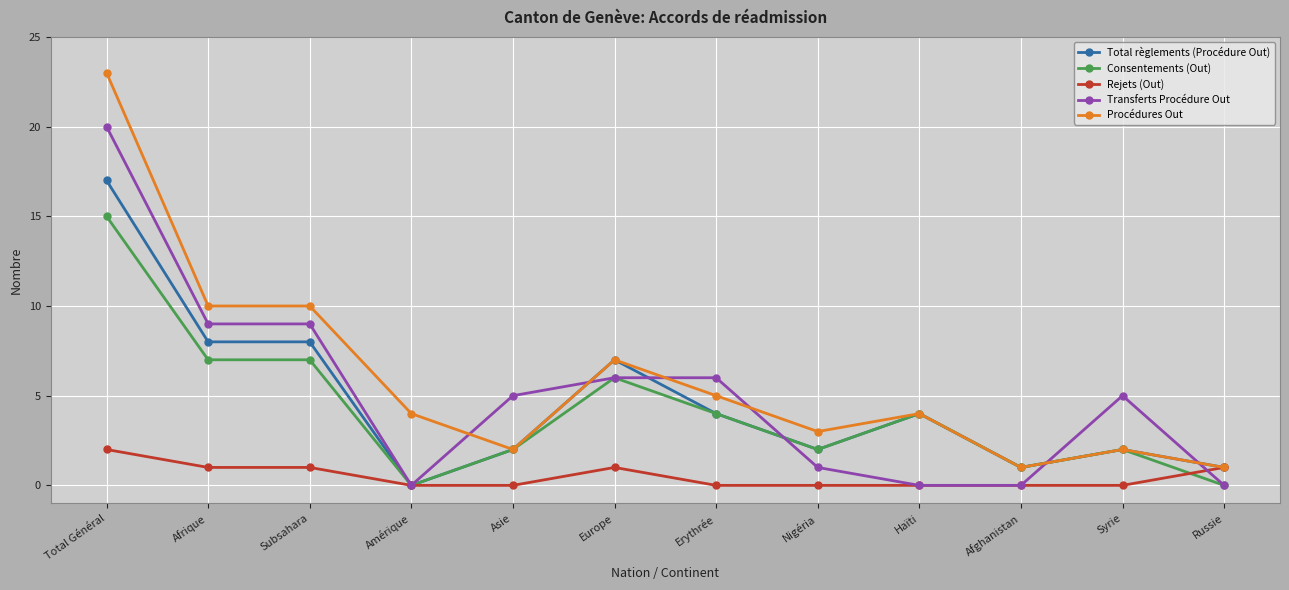

True or false: Total règlements (Procédure Out) has more than 2 points higher than both neighbors.

True